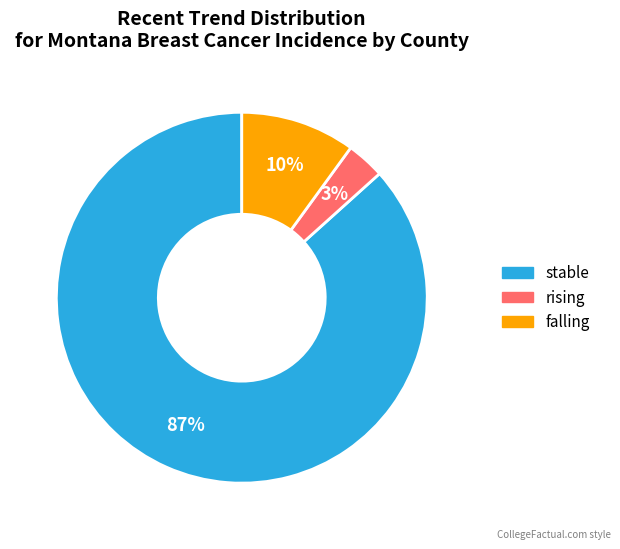

Which slice is the smallest?

rising